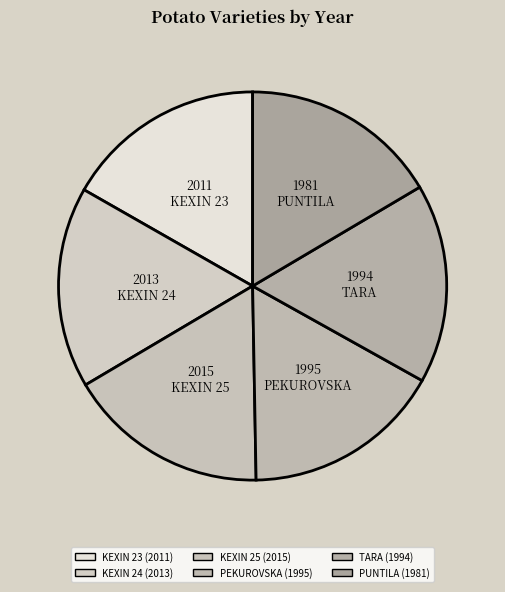

How many slices are in this pie chart?

6